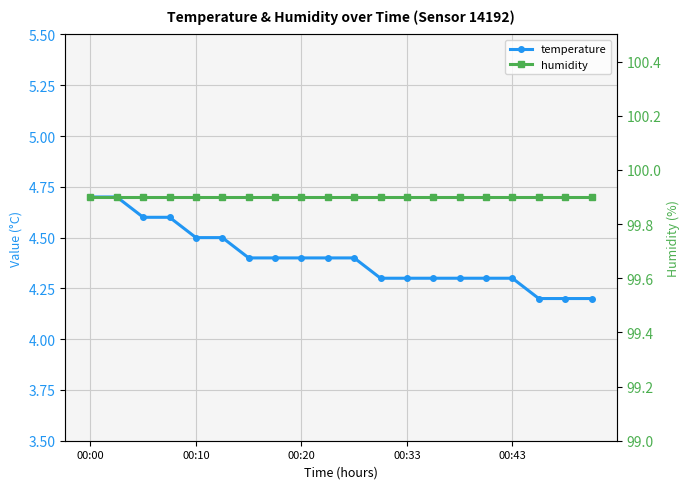

True or false: temperature and humidity intersect in this chart.

False